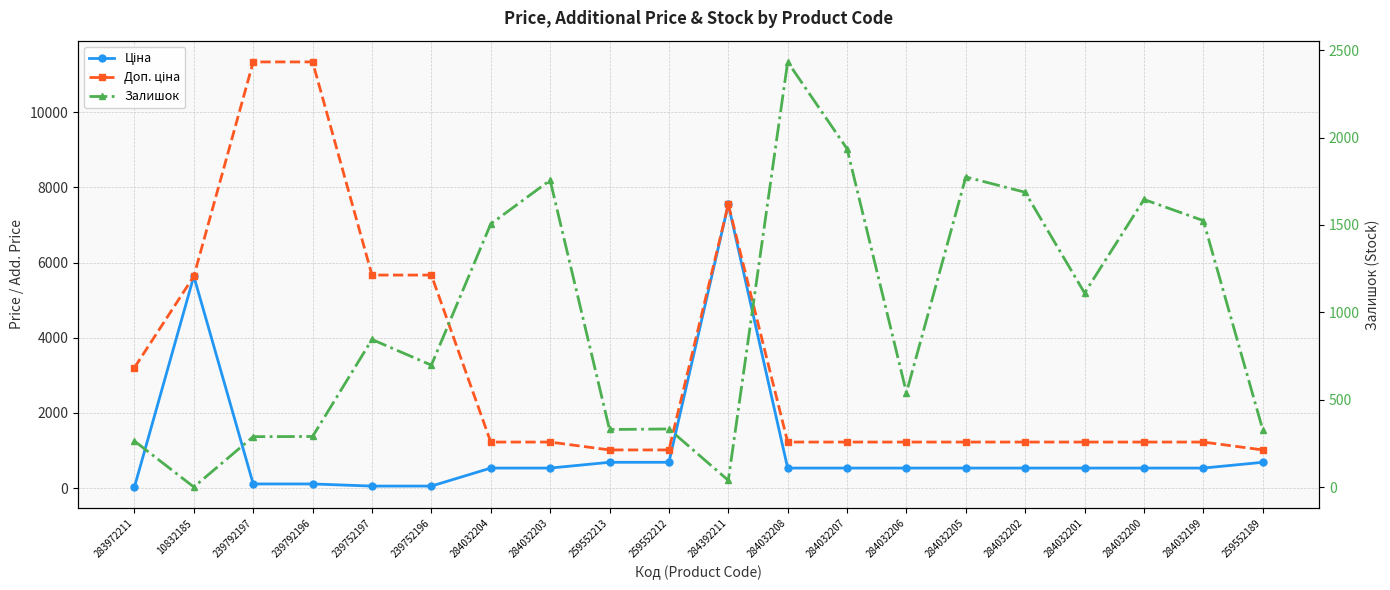

What is the difference between the maximum and second lowest values in the Доп. ціна series?

10316.2